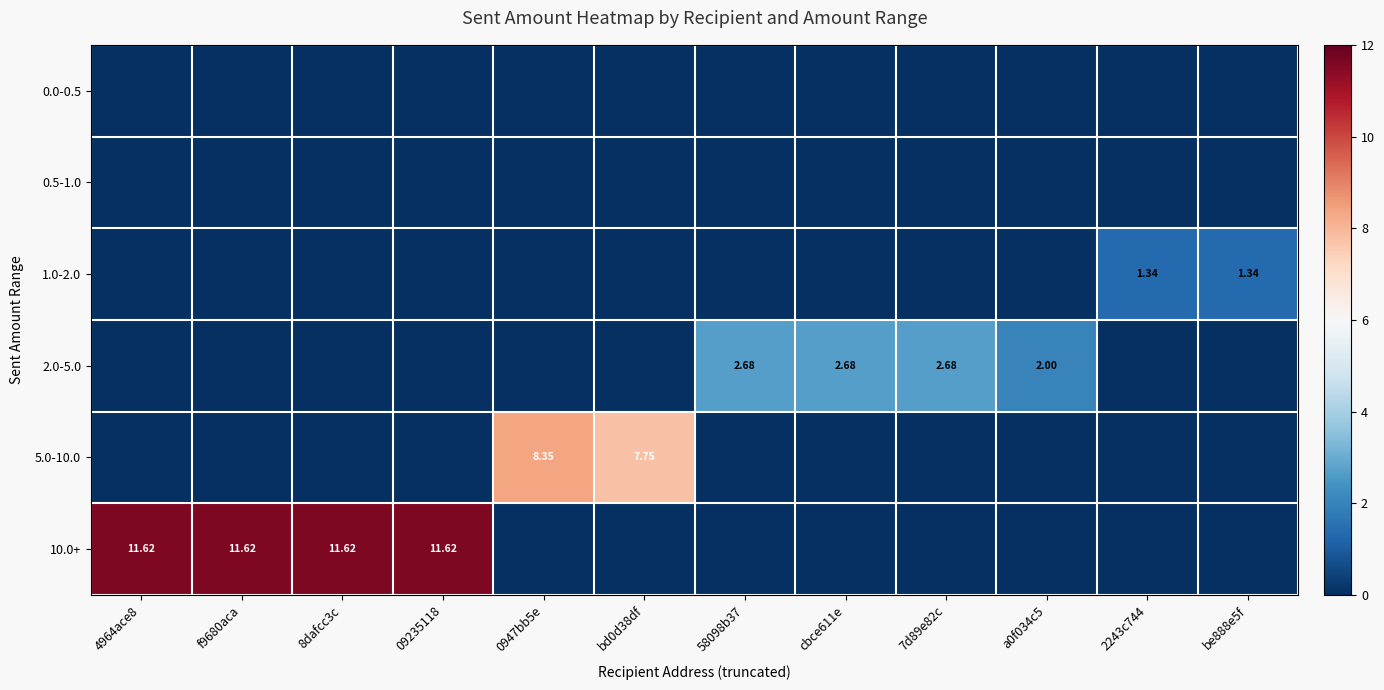

What is the difference between the highest and lowest values at 8dafcc3c?

11.6